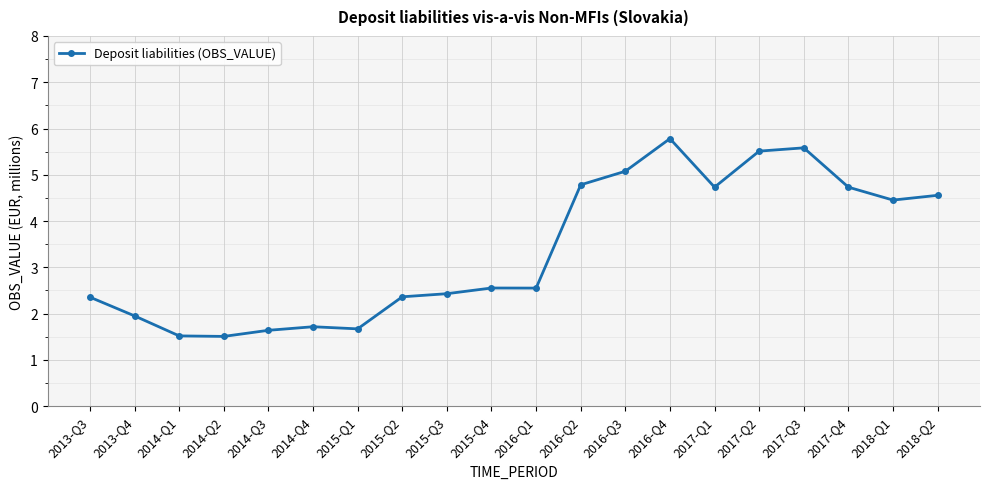

What is the difference between the maximum and minimum values?

4.3